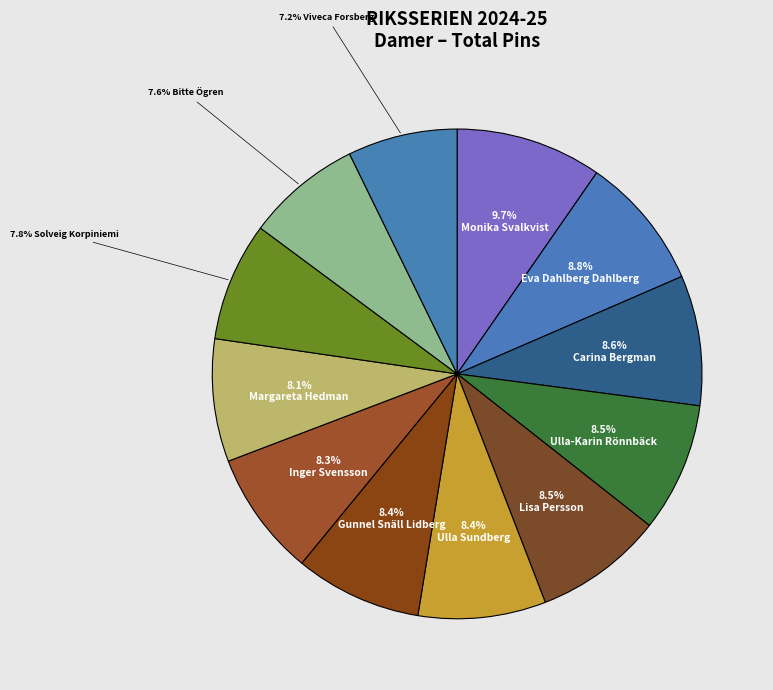

Count the number of slices in the pie.

12